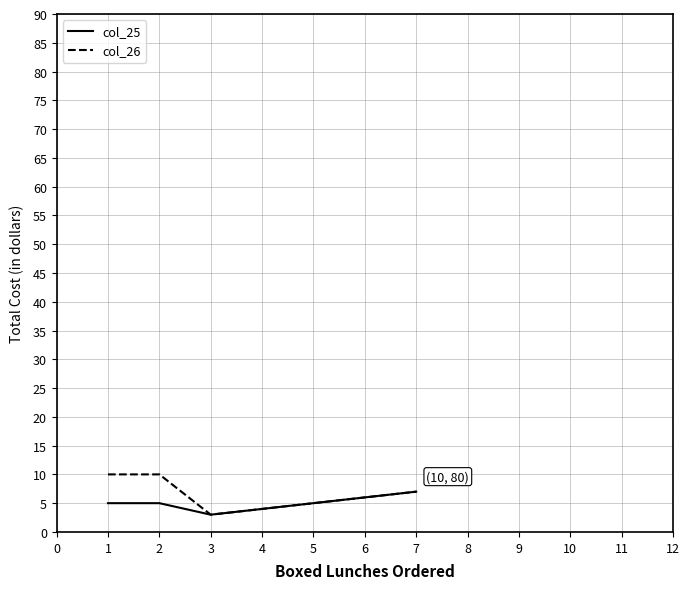

At which category does the chart reach its minimum across all series?

3